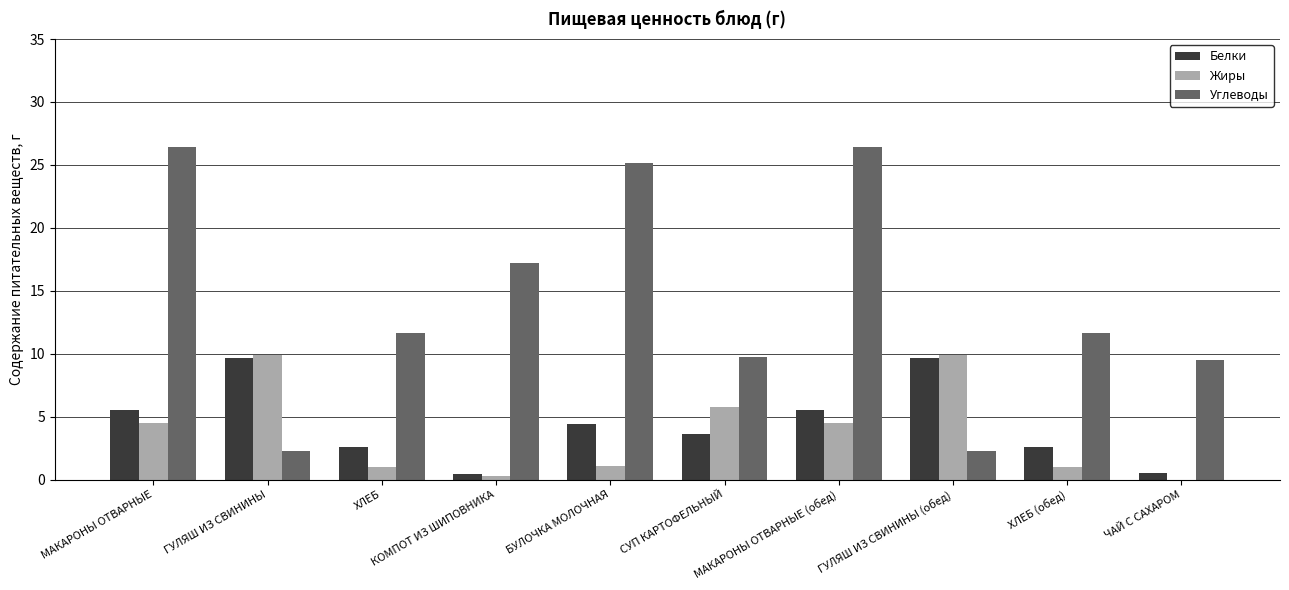

Where does the Углеводы series first go above 11?

МАКАРОНЫ ОТВАРНЫЕ